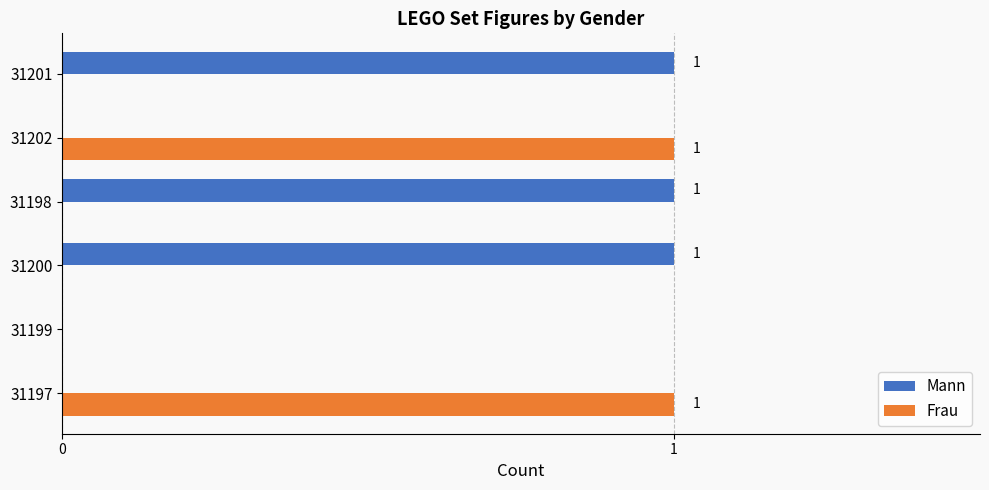

The value of Mann at 31199 is 1. True or false?

False